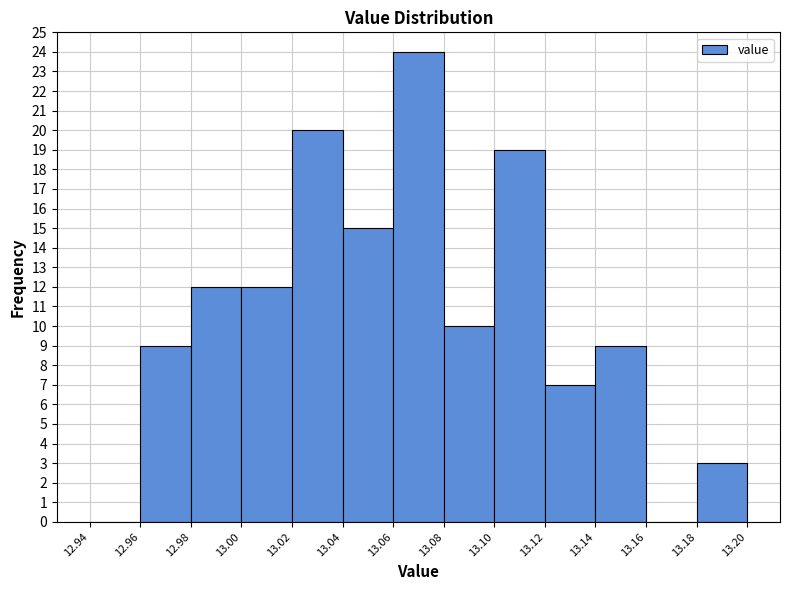

Reading left to right, transcribe this chart: for each bar, give the range it covers on the x-axis and its height. The values are not printed on the chart, so give them approximately, as read against the axis.

12.94 to 12.96: 0
12.96 to 12.98: 9
12.98 to 13.00: 12
13.00 to 13.02: 12
13.02 to 13.04: 20
13.04 to 13.06: 15
13.06 to 13.08: 24
13.08 to 13.10: 10
13.10 to 13.12: 19
13.12 to 13.14: 7
13.14 to 13.16: 9
13.16 to 13.18: 0
13.18 to 13.20: 3